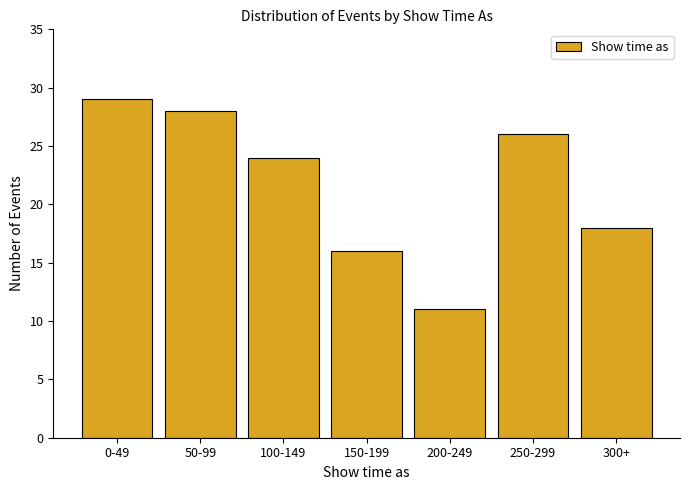

Reading left to right, list all the values displayed in this chart.

0-49=29	50-99=28	100-149=24	150-199=16	200-249=11	250-299=26	300+=18